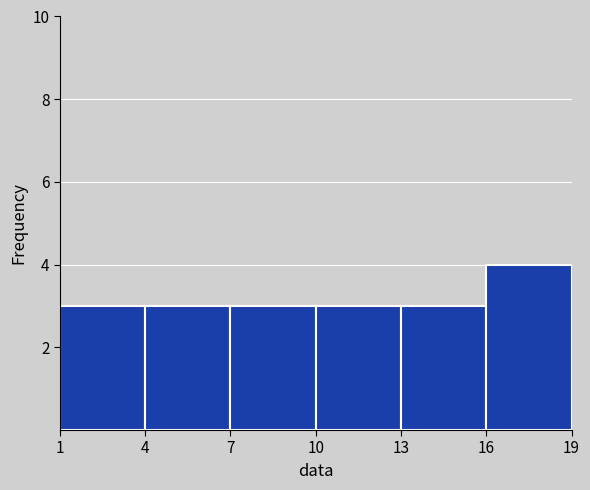

Reading left to right, list every bar in this chart as the range it spans on the x-axis followed by its height. The values are not printed on the chart, so give them approximately, as read against the axis.

1 to 4: 3
4 to 7: 3
7 to 10: 3
10 to 13: 3
13 to 16: 3
16 to 19: 4